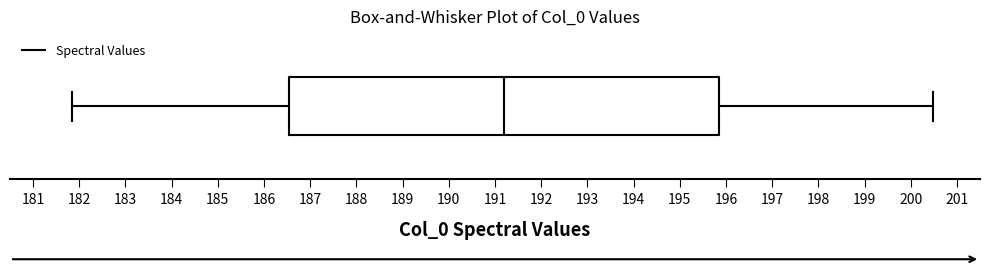

Read this box plot against the x-axis: the position of the median line, the range covered by the box, and the ends of both whiskers. The values are not printed on the chart, so give them approximately, as read against the axis.

median 191.2, box 186.5 to 195.8, whiskers 181.8 to 200.5